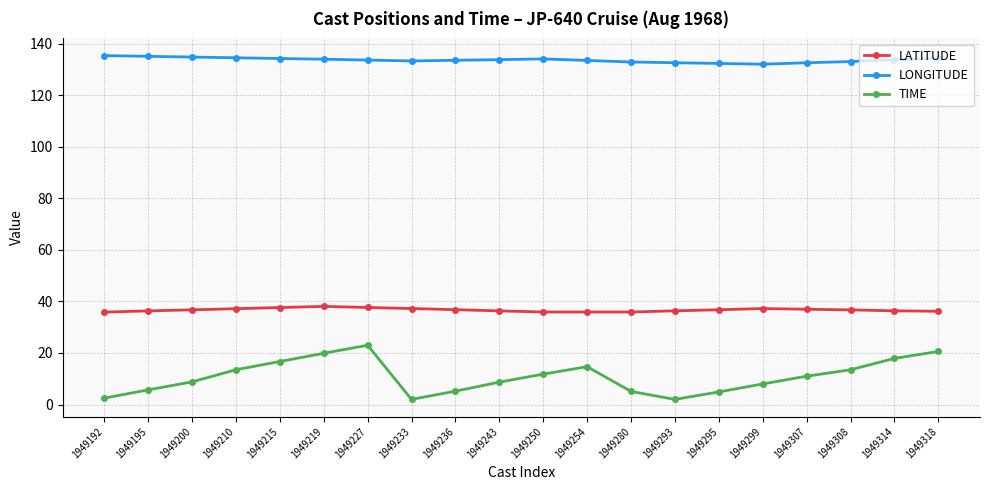

List the series in order of their overall mean, lowest first.

TIME, LATITUDE, LONGITUDE